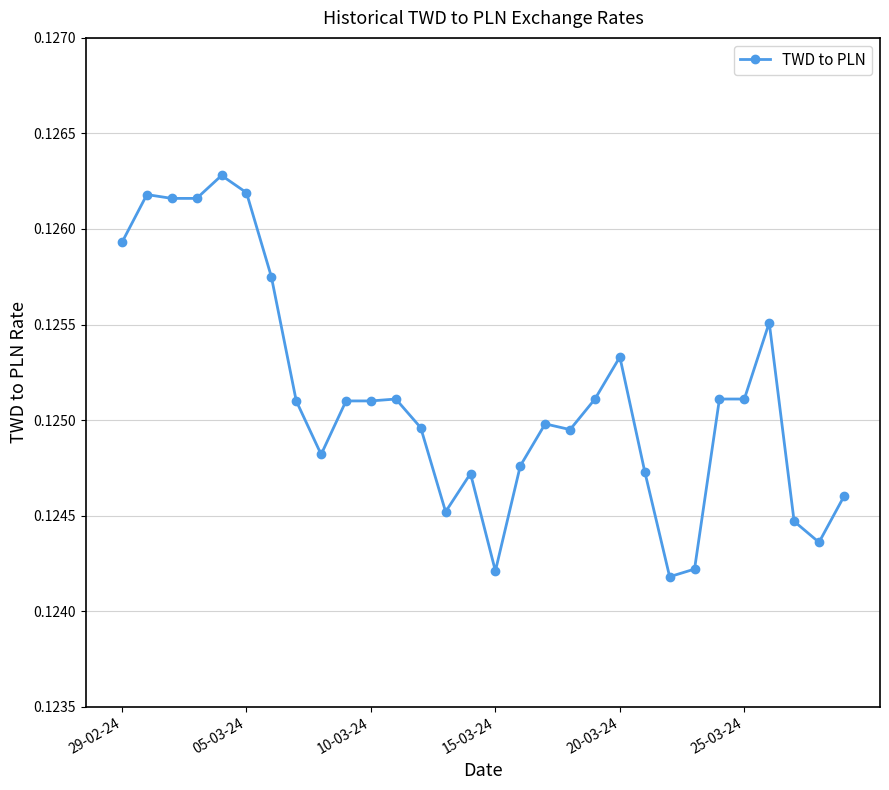

Count the values in the range 0 to 1.

30